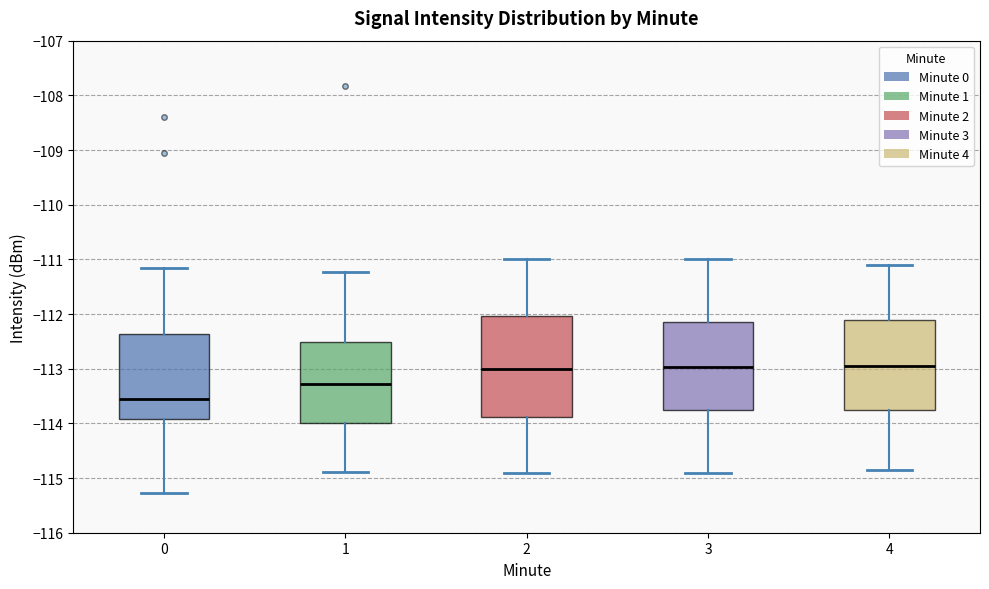

Reading left to right, read every box against the y-axis: the position of its median line, the range the box covers, and the ends of its whiskers. The values are not printed on the chart, so give them approximately, as read against the axis.

0: median -113.6, box -113.9 to -112.4, whiskers -115.3 to -111.2
1: median -113.3, box -114.0 to -112.5, whiskers -114.9 to -111.2
2: median -113.0, box -113.9 to -112.0, whiskers -114.9 to -111.0
3: median -113.0, box -113.8 to -112.1, whiskers -114.9 to -111.0
4: median -112.9, box -113.8 to -112.1, whiskers -114.8 to -111.1